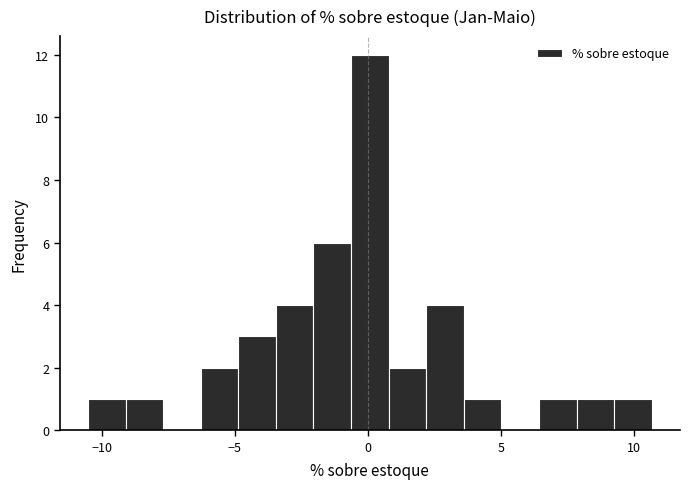

Read against the x-axis, roughly where is the centre of the tallest bar?

0.0